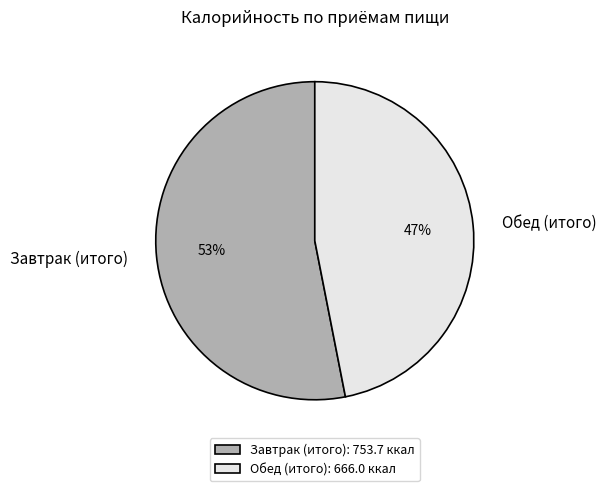

Which slice is the largest?

Завтрак (итого)